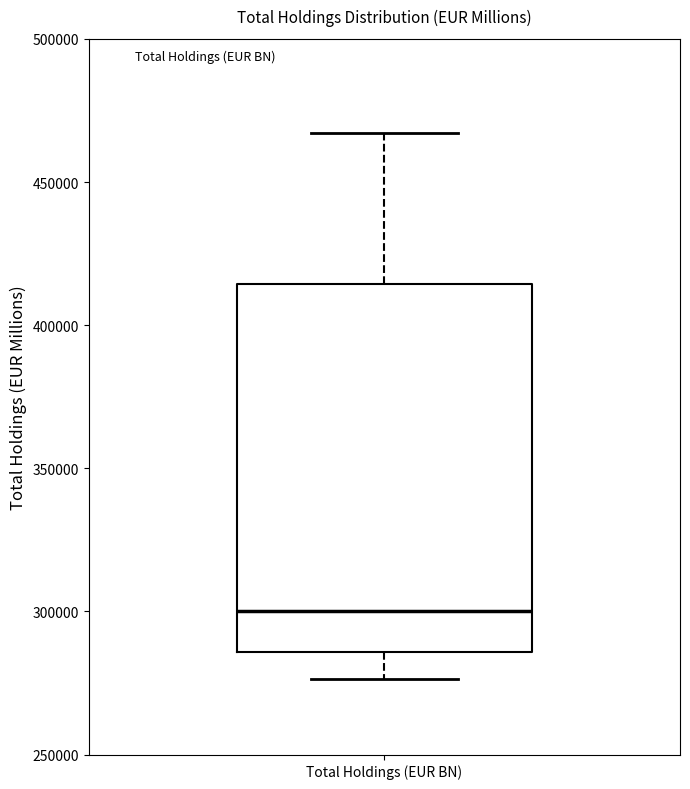

Transcribe this box plot: give where the median line is, the range the box spans, and where the two whiskers end, as read against the y-axis. The values are not printed on the chart, so give them approximately, as read against the axis.

median 300000, box 285000 to 415000, whiskers 275000 to 465000